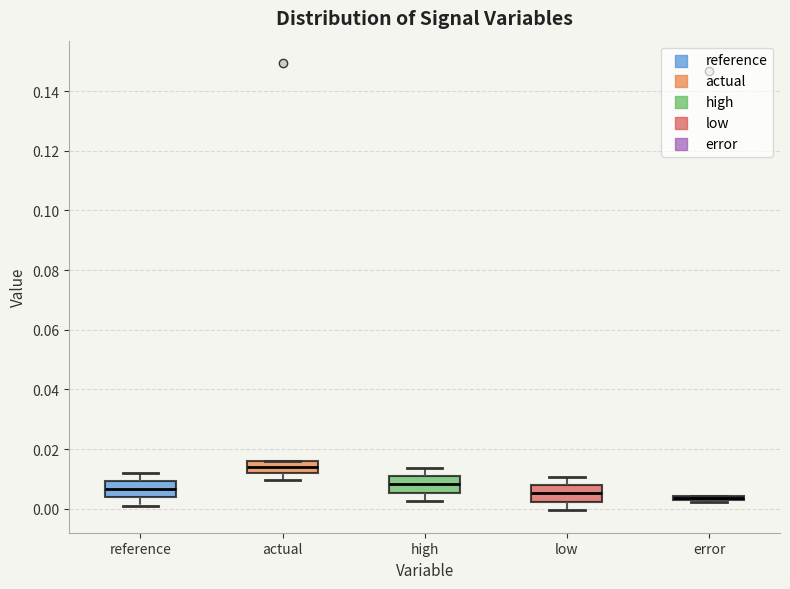

Where is the lower edge of the box for actual on the y-axis? The values are not printed on the chart, so give them approximately, as read against the axis.

0.012